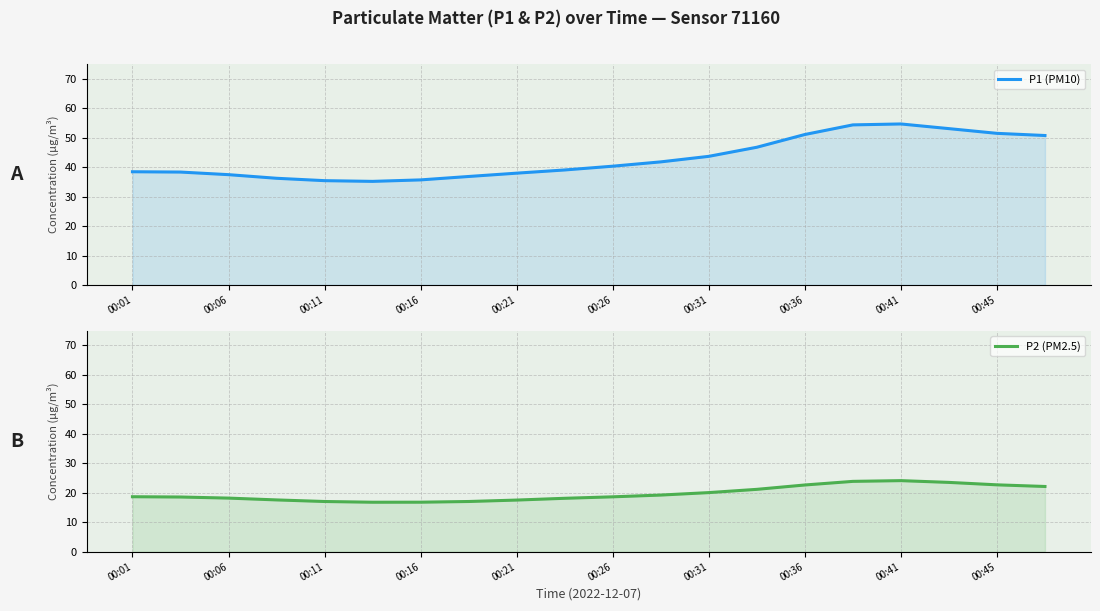

True or false: P2 (PM2.5) has more than 2 interior local peaks.

False